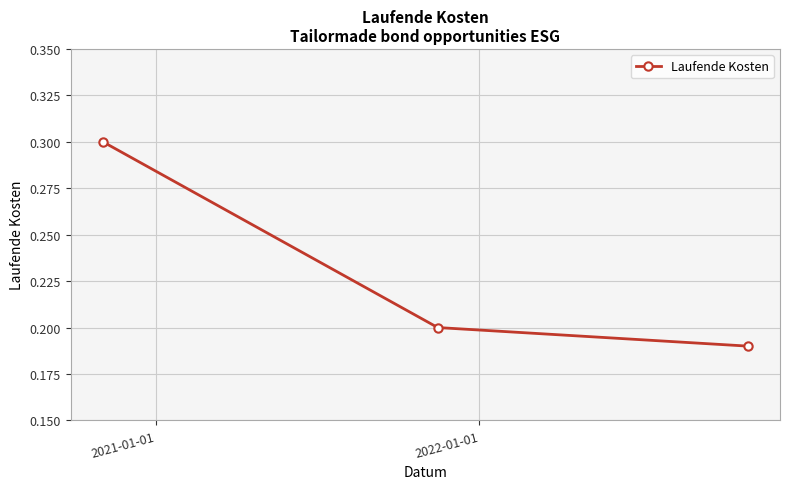

Count the values in the range 0 to 1.

3